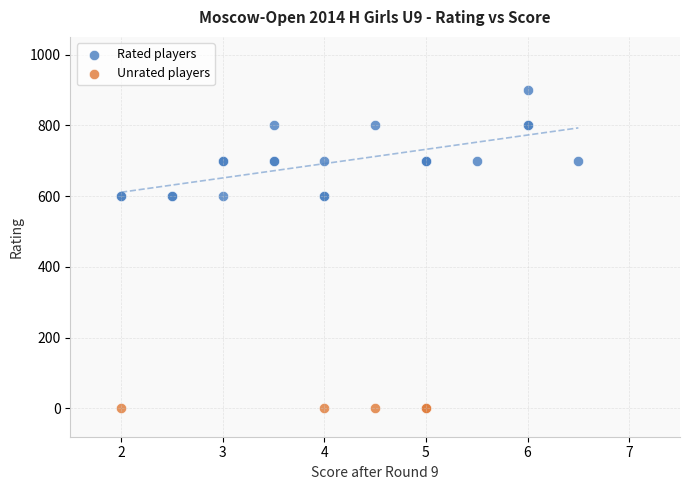

Which series reaches the maximum Y coordinate?

Rated players